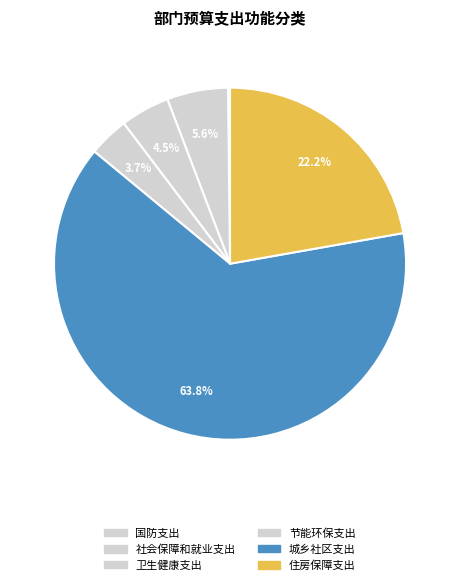

What is the majority slice?

城乡社区支出